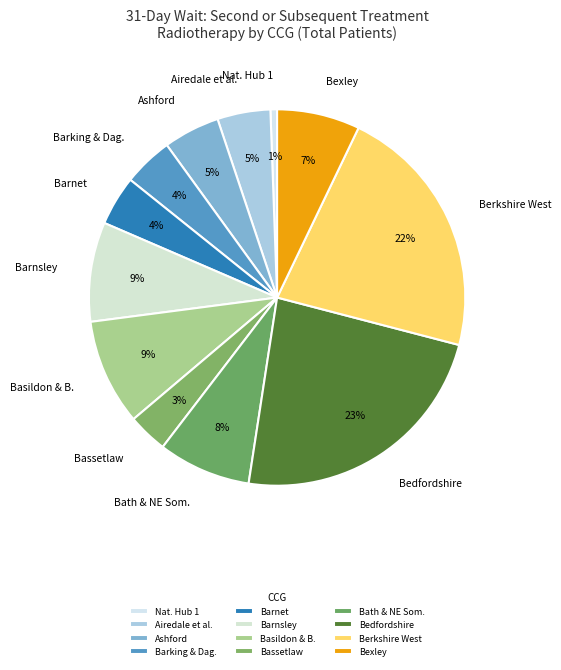

Count the number of slices in the pie.

12